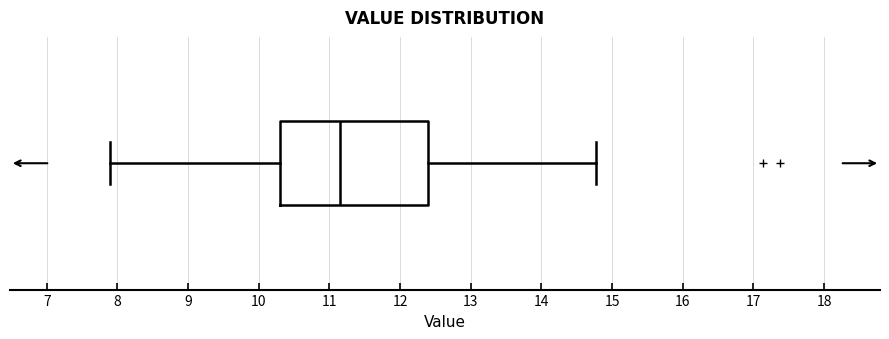

Read this box plot against the x-axis: the position of the median line, the range covered by the box, and the ends of both whiskers. The values are not printed on the chart, so give them approximately, as read against the axis.

median 11.2, box 10.3 to 12.4, whiskers 7.9 to 14.8